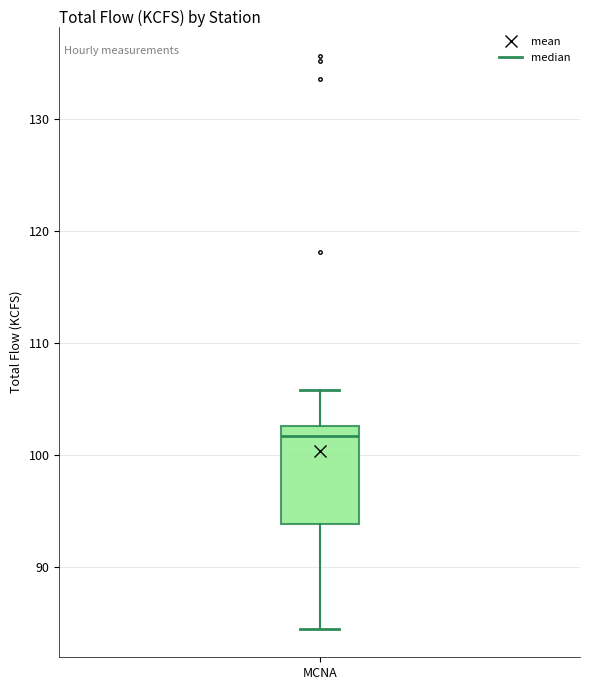

Where is the lower edge of the box for MCNA on the y-axis? The values are not printed on the chart, so give them approximately, as read against the axis.

94